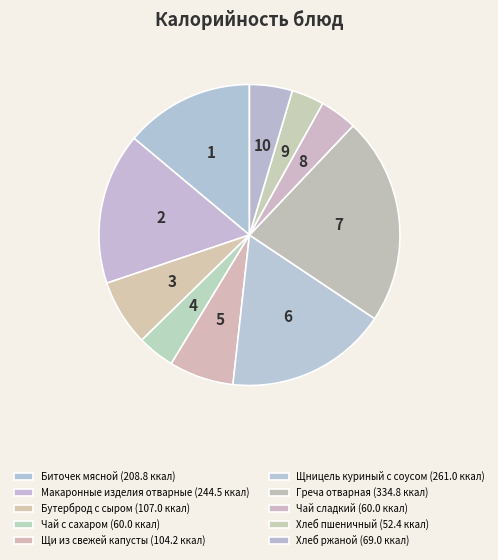

Does Бутерброд с сыром represent more than half of the total?

No